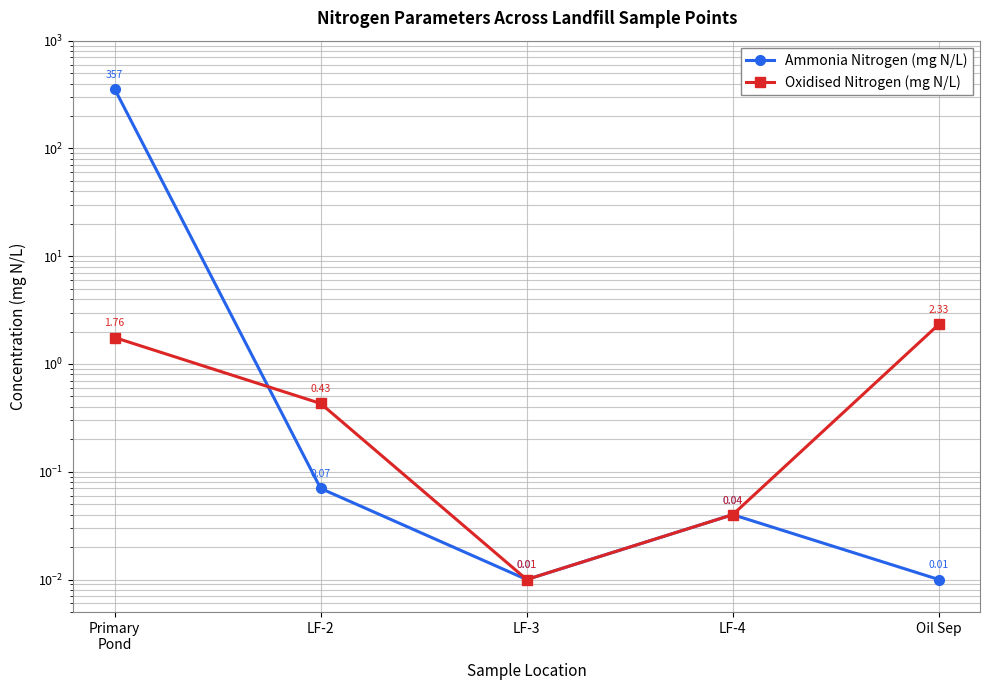

What is the difference between the Oxidised Nitrogen (mg N/L) values at LF-2 and Primary
Pond?

1.3